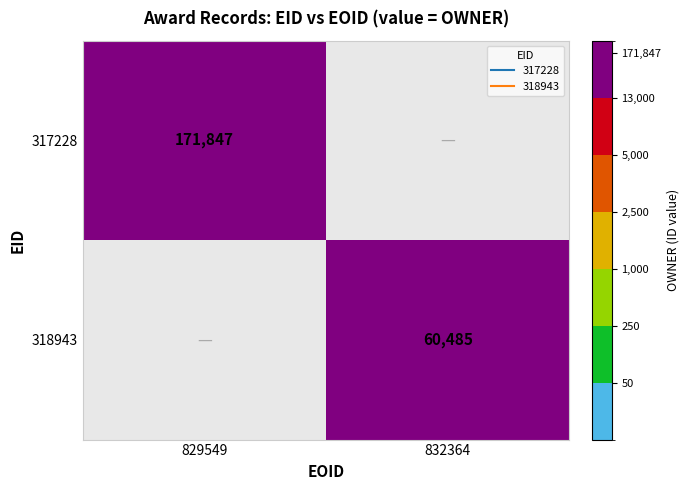

At how many categories does at least one series exceed 120781?

1